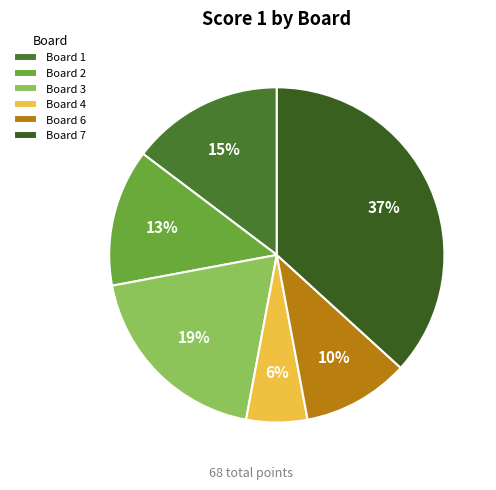

To the nearest percent, what is the average slice percentage?

17%